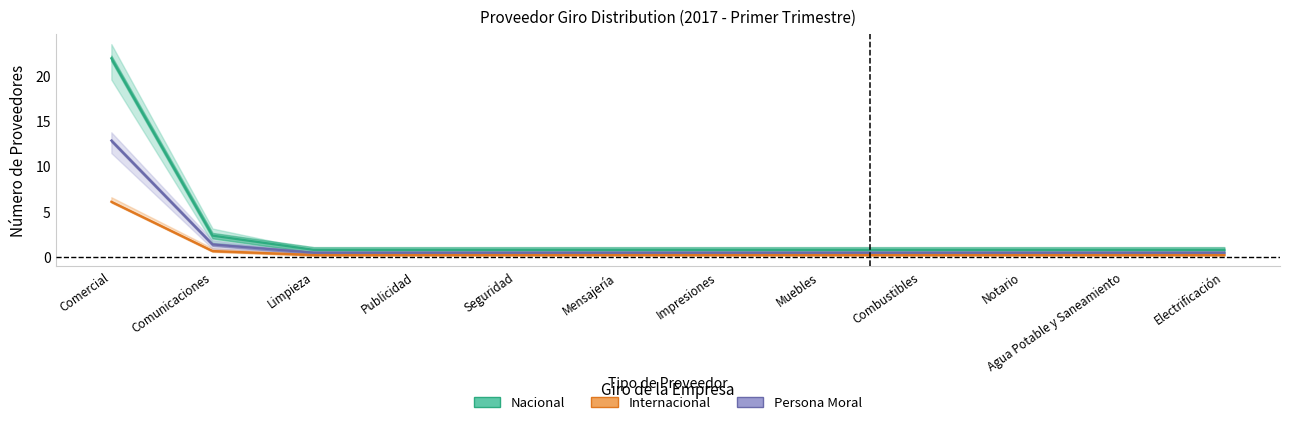

Which category has the lowest value in the Nacional series?

Limpieza